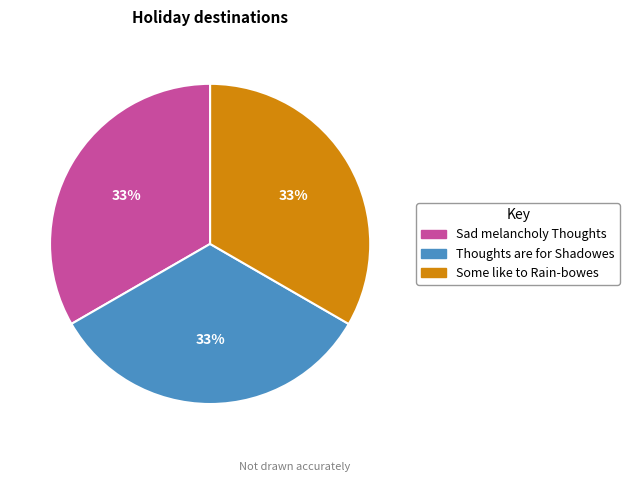

To the nearest percent, what portion does Thoughts are for Shadowes represent?

33%